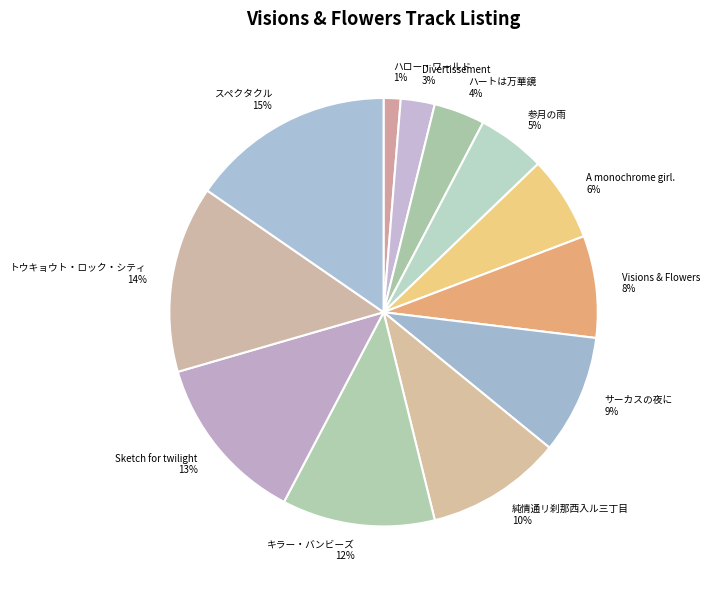

How many segments does this pie chart have?

12